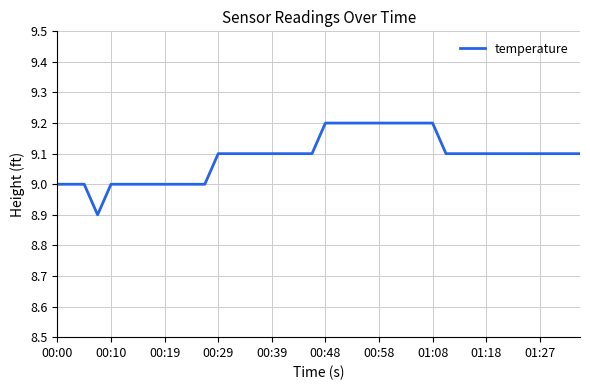

What is the maximum value shown in the chart?

9.2